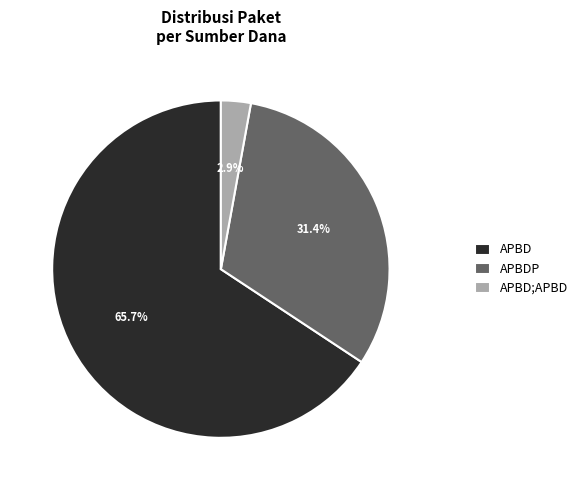

Which category has the smallest portion of the pie?

APBD;APBD